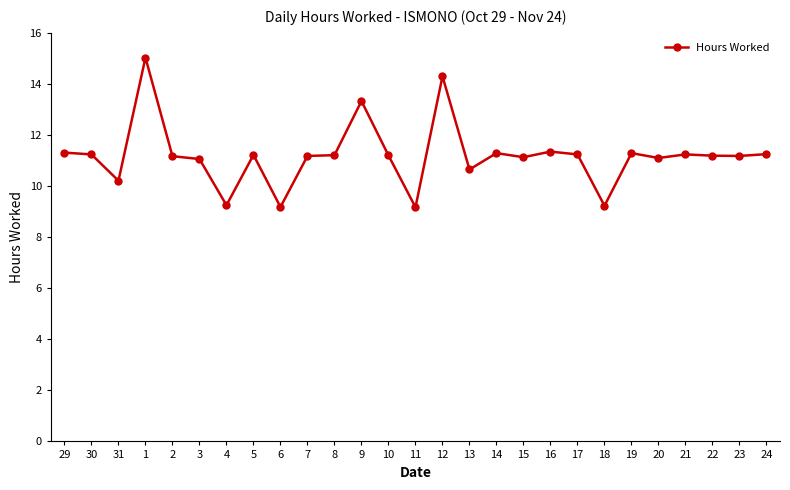

What is the ratio of the value at 22 to the value at 29?

1.0